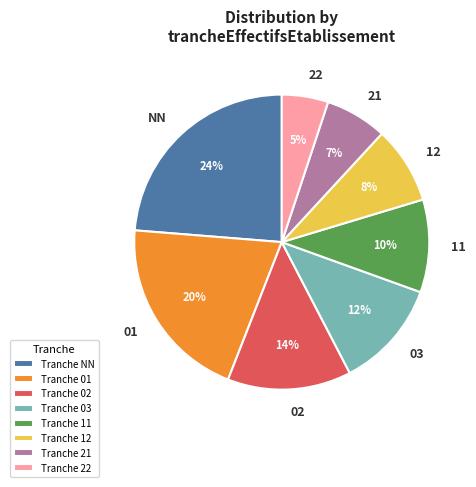

Is it true that 02 is 1% of the pie?

False